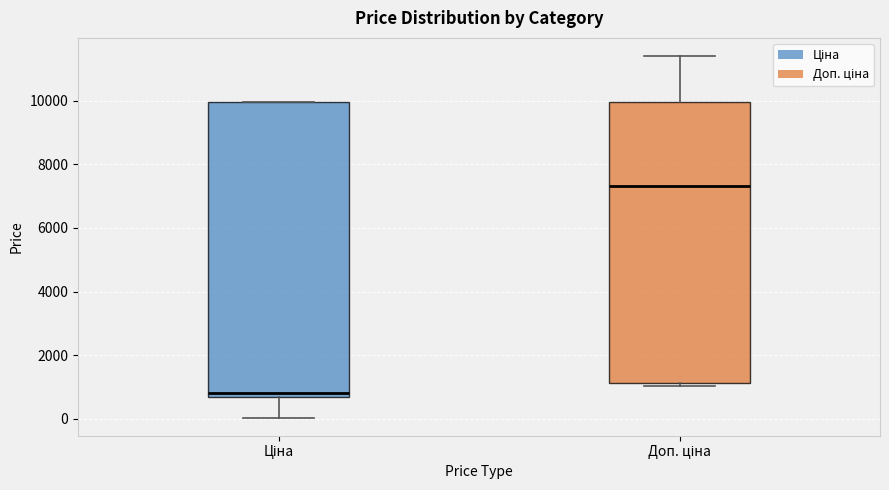

Where does the median line of the box for Ціна sit on the y-axis? The values are not printed on the chart, so give them approximately, as read against the axis.

800